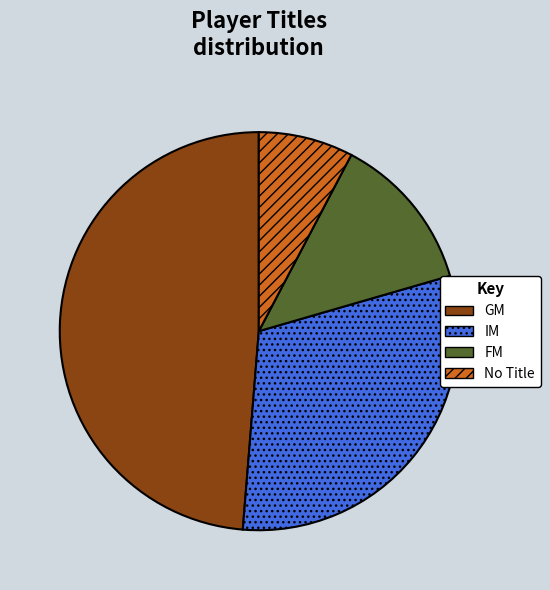

The IM slice represents 31% of the pie. True or false?

True